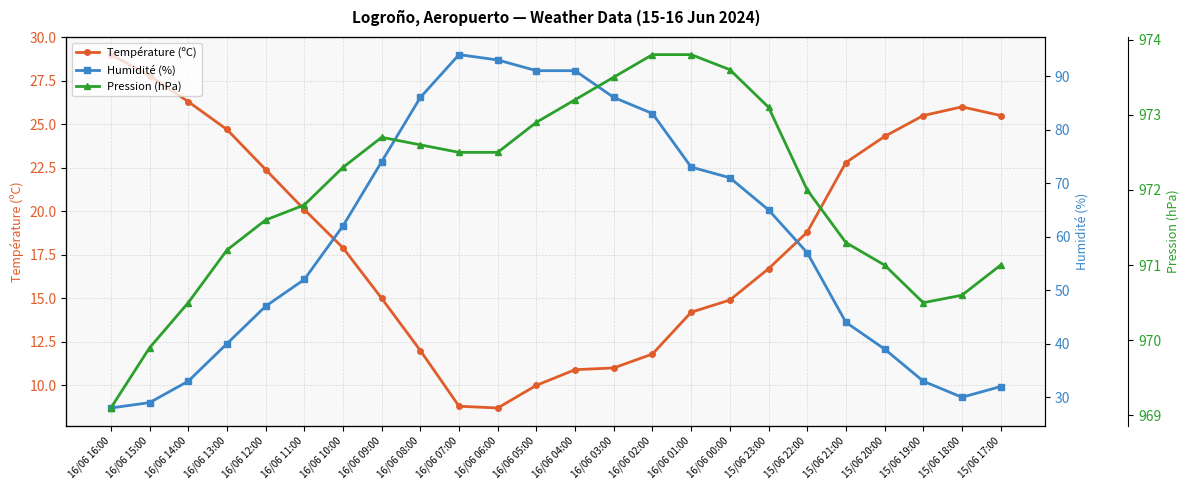

How many interior local valleys does the Pression (hPa) series have?

1